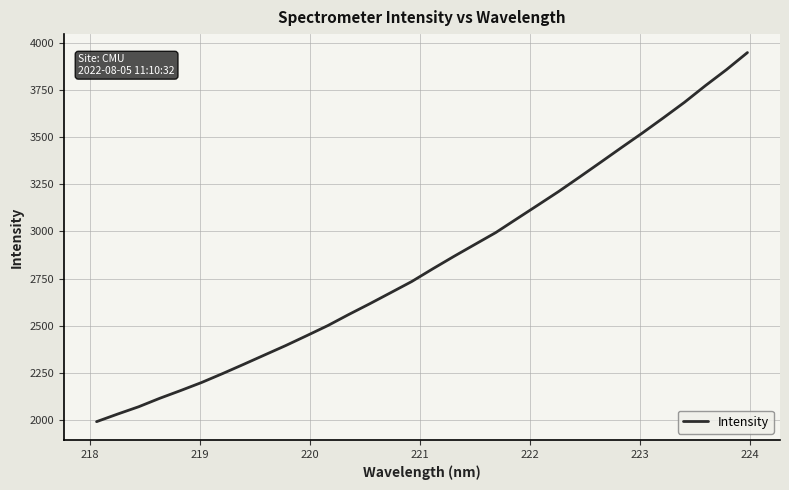

What is the smallest value displayed?

1989.8